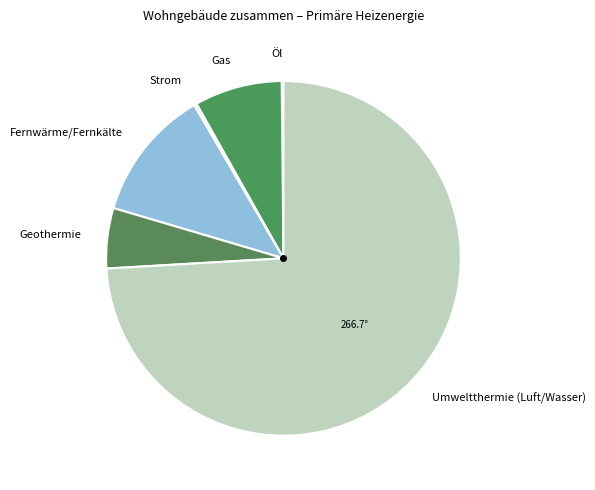

What is the majority slice?

Umweltthermie (Luft/Wasser)